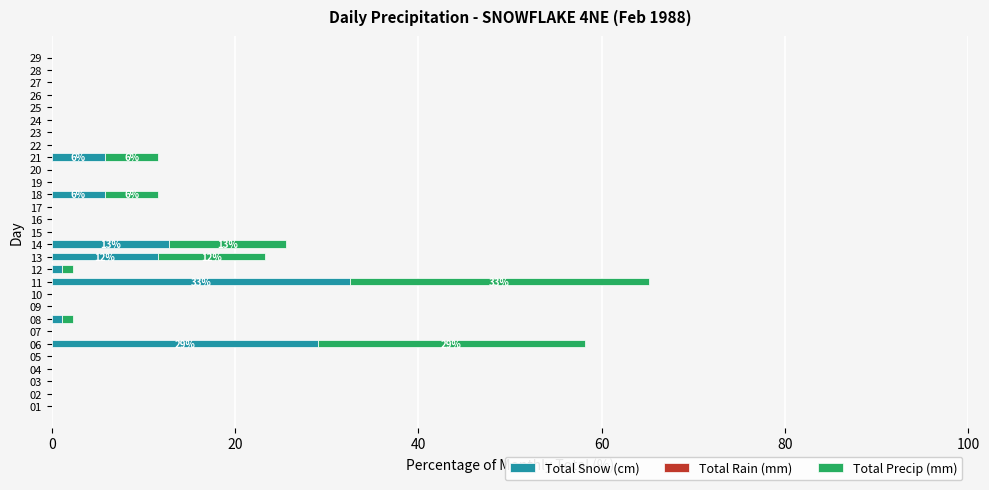

What is the sum of all Total Snow (cm) values?

100.0